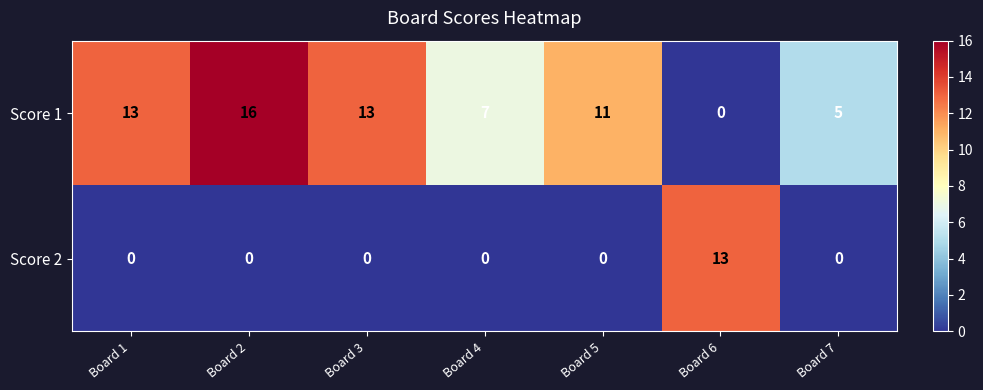

Which series has the widest spread of values?

Score 1